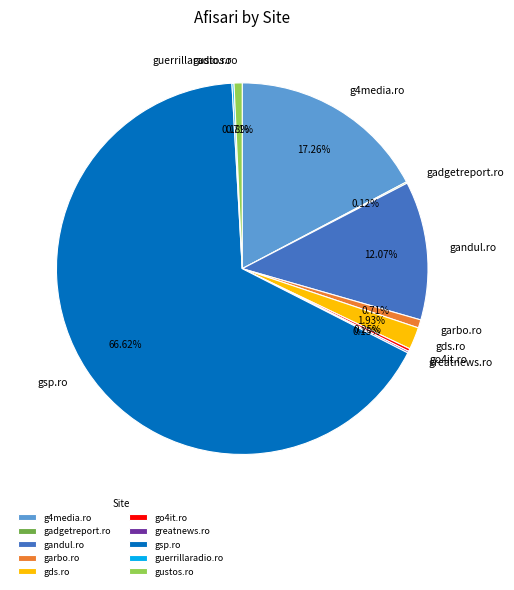

Does any single category account for the majority?

Yes